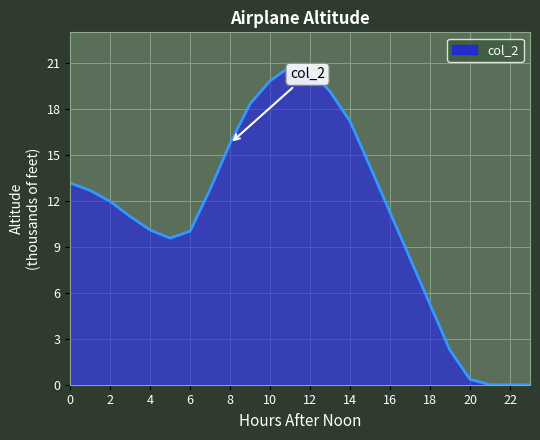

What is the change in value from 0 to 10?

+6.7